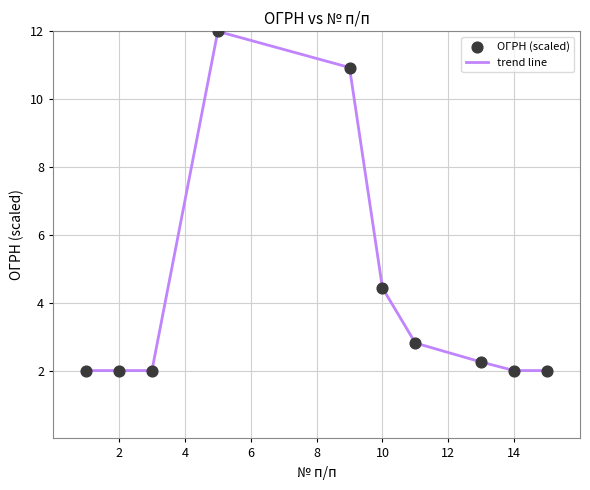

What is the minimum value shown in the chart?

2.0